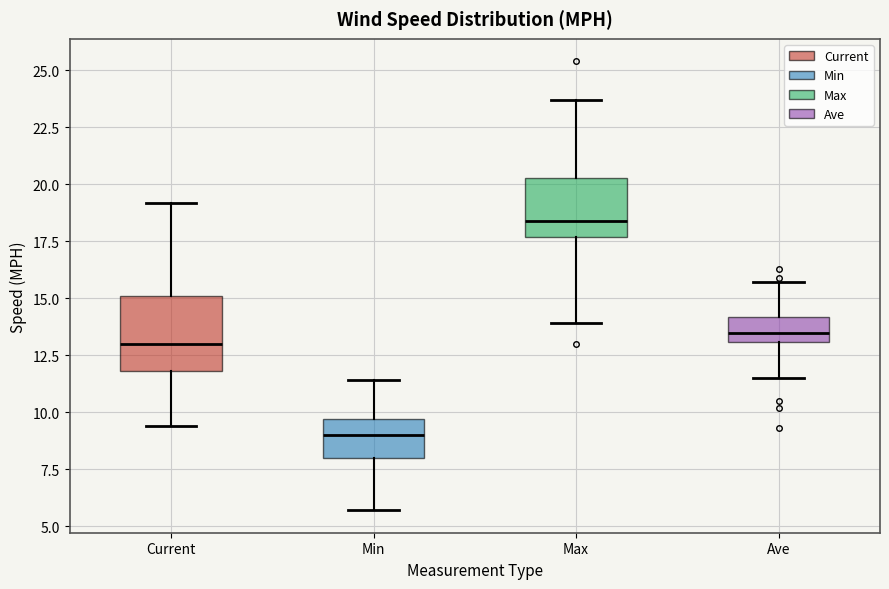

Where is the lower edge of the box for Max on the y-axis? The values are not printed on the chart, so give them approximately, as read against the axis.

17.5